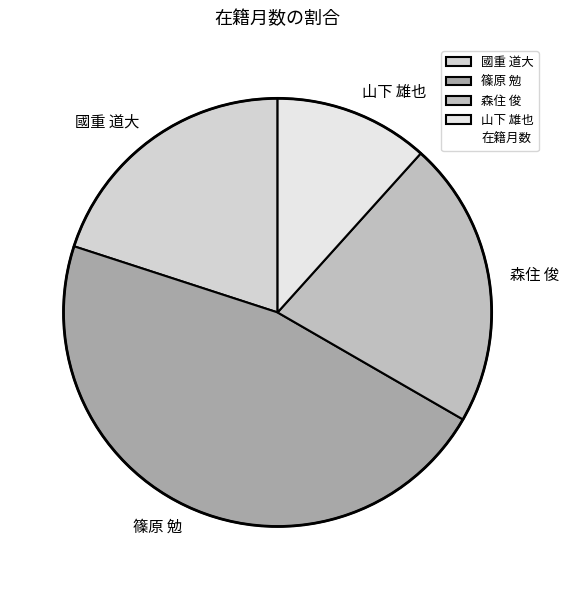

How many slices are in this pie chart?

4